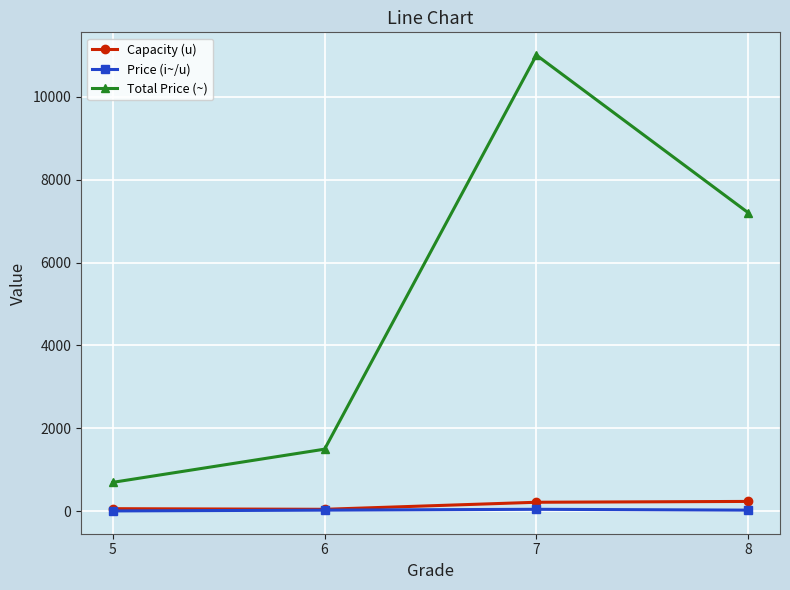

Where does the Capacity (u) series first go above 220?

8